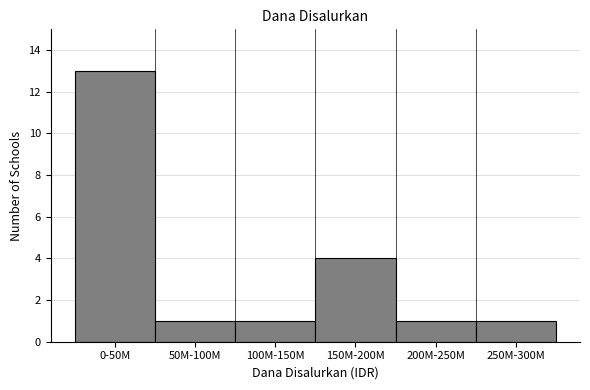

Reading right to left, what are all the values shown in this chart?

250M-300M=1	200M-250M=1	150M-200M=4	100M-150M=1	50M-100M=1	0-50M=13